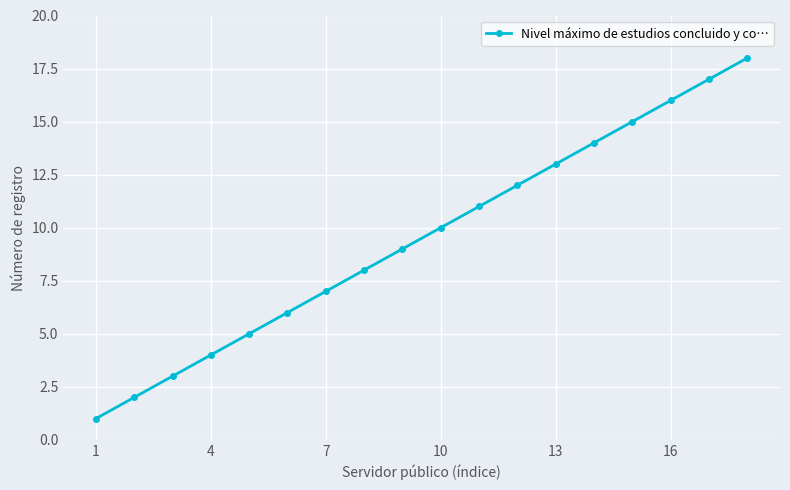

What is the average value?

10